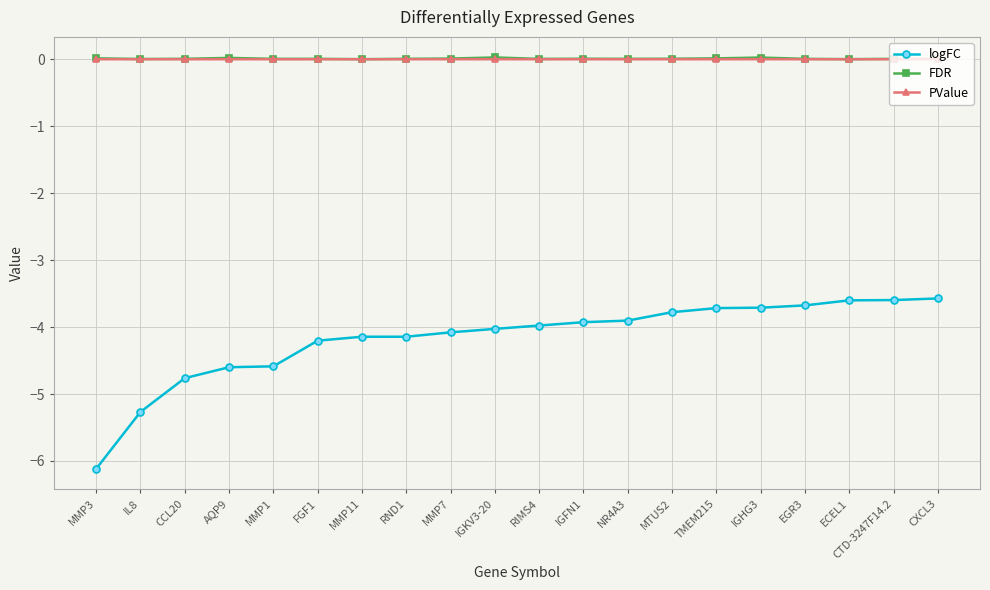

Which series has the widest spread of values?

logFC